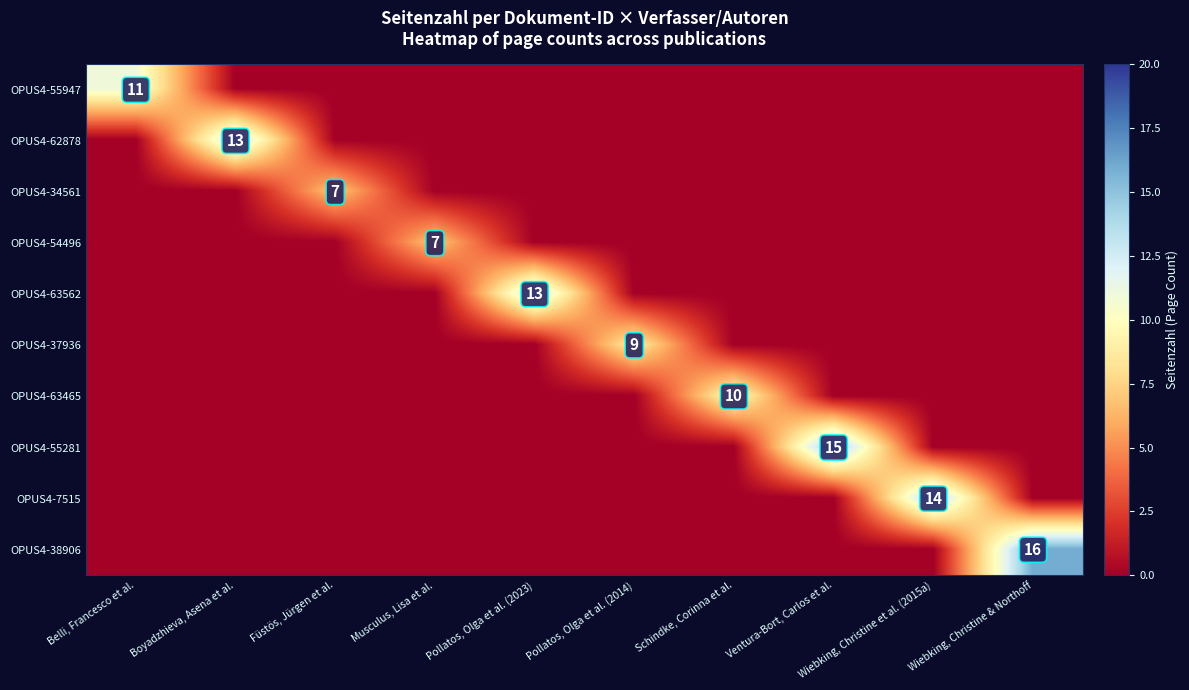

What is the maximum value shown in the chart?

16